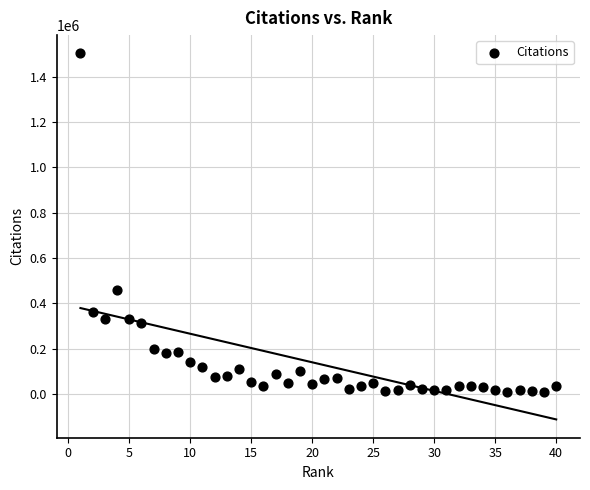

What is the range of X values (max minus min)?

39